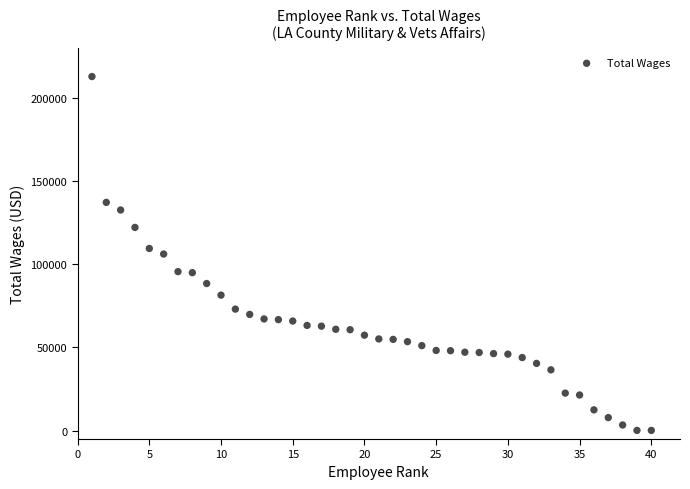

What is the range of X values (max minus min)?

39